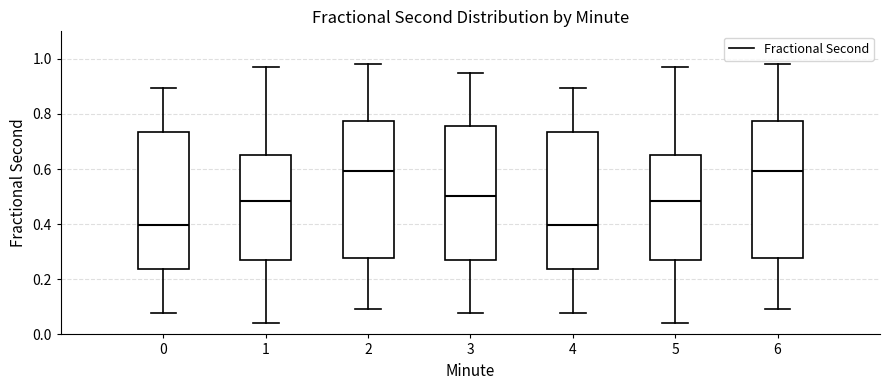

Reading left to right, transcribe this box plot: for each box, give where its median line is, the range the box spans, and where its two whiskers end, as read against the y-axis. The values are not printed on the chart, so give them approximately, as read against the axis.

0: median 0.40, box 0.24 to 0.74, whiskers 0.08 to 0.90
1: median 0.48, box 0.28 to 0.66, whiskers 0.04 to 0.98
2: median 0.60, box 0.28 to 0.78, whiskers 0.10 to 0.98
3: median 0.50, box 0.28 to 0.76, whiskers 0.08 to 0.96
4: median 0.40, box 0.24 to 0.74, whiskers 0.08 to 0.90
5: median 0.48, box 0.28 to 0.66, whiskers 0.04 to 0.98
6: median 0.60, box 0.28 to 0.78, whiskers 0.10 to 0.98